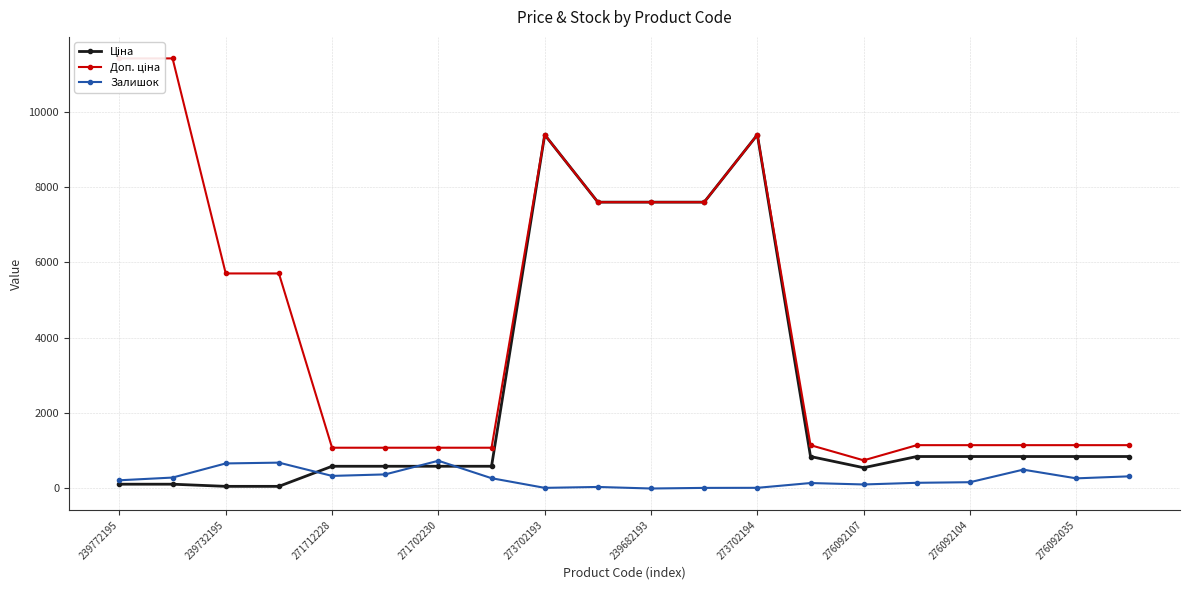

True or false: Залишок has more than 2 points higher than both neighbors.

True